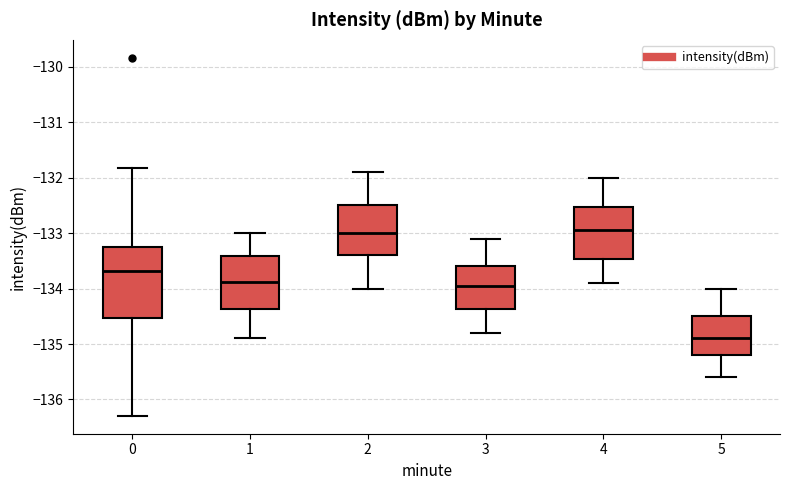

Comparing the boxes themselves (not the whiskers), which one is the tallest?

0